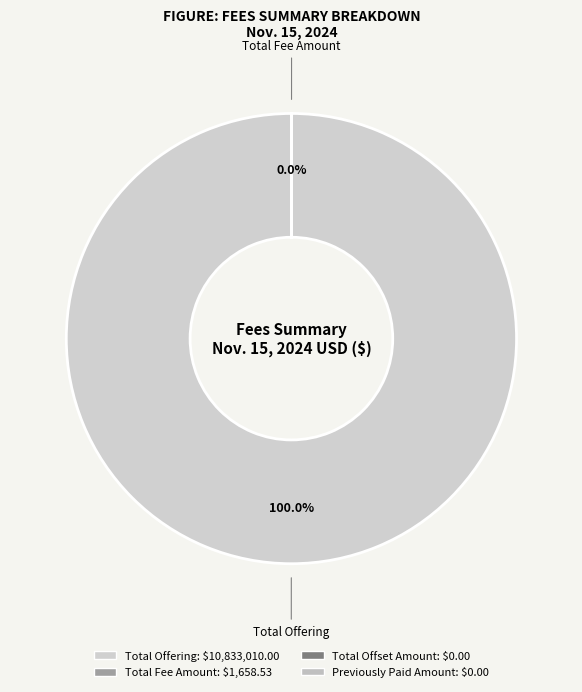

Is there any slice that represents more than half of the pie?

Yes